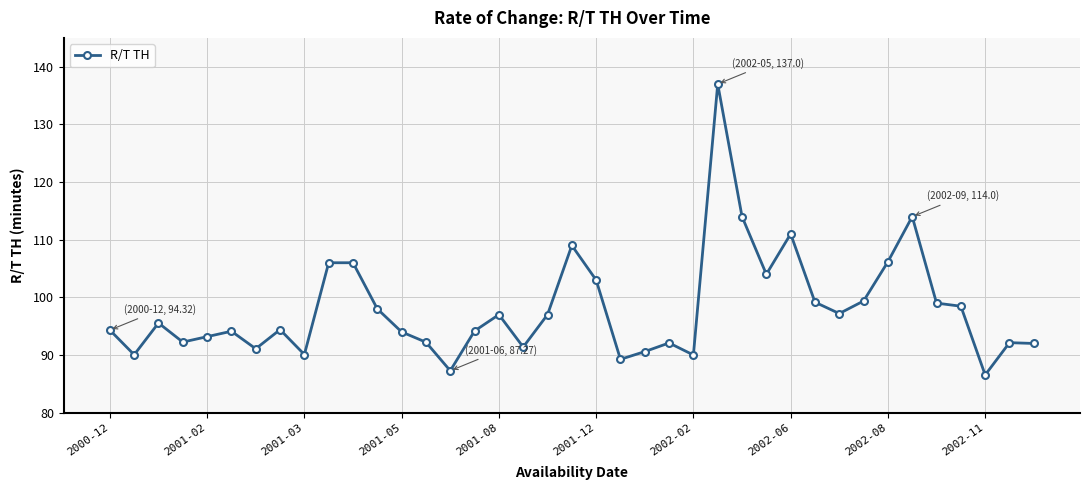

What is the average value?

98.0